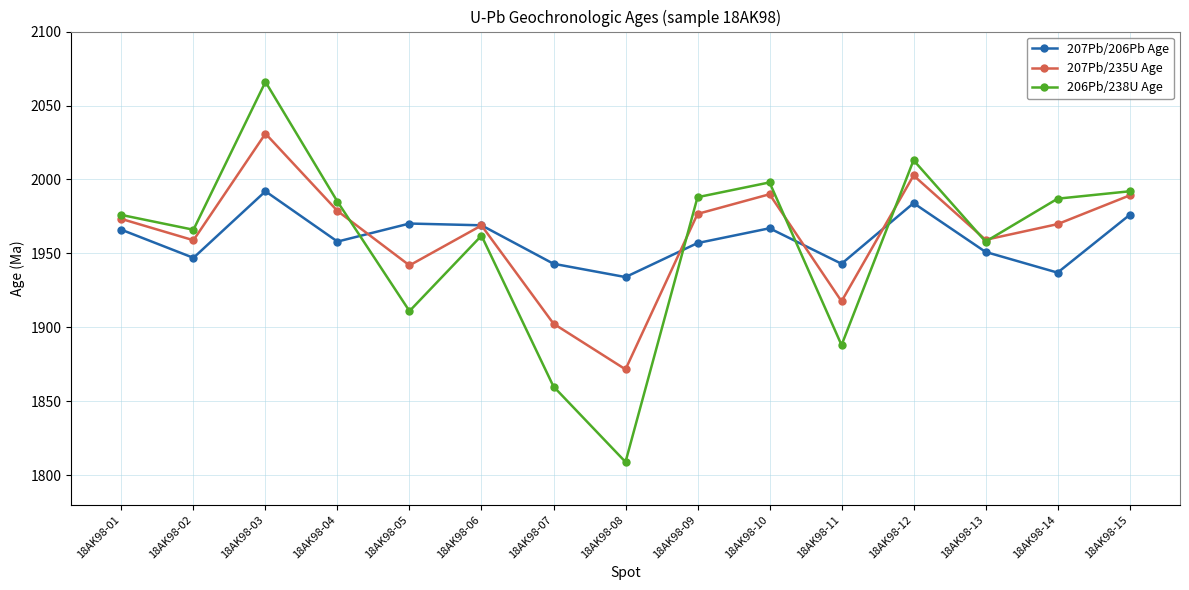

At 18AK98-05, list the series in order from largest to smallest.

207Pb/206Pb Age, 207Pb/235U Age, 206Pb/238U Age